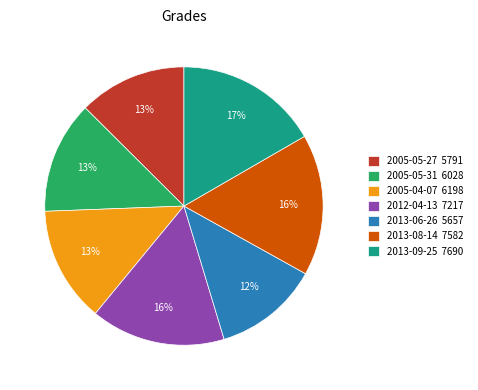

To the nearest percent, what is the combined percentage of 2005-04-07 6198 and 2005-05-31 6028?

26%